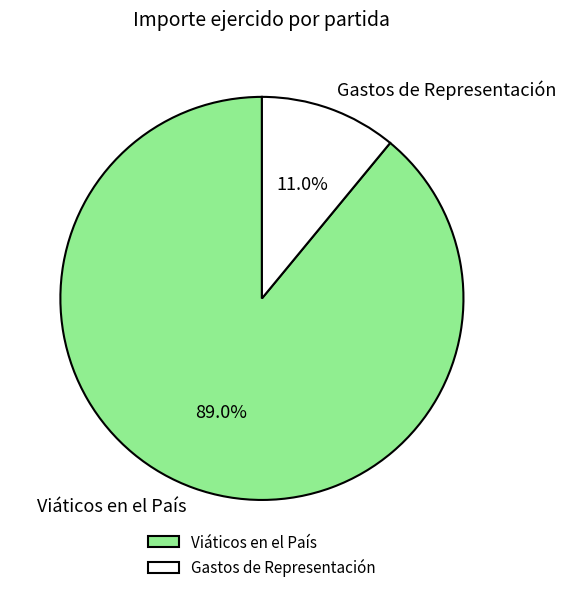

Is there a majority slice in this chart?

Yes